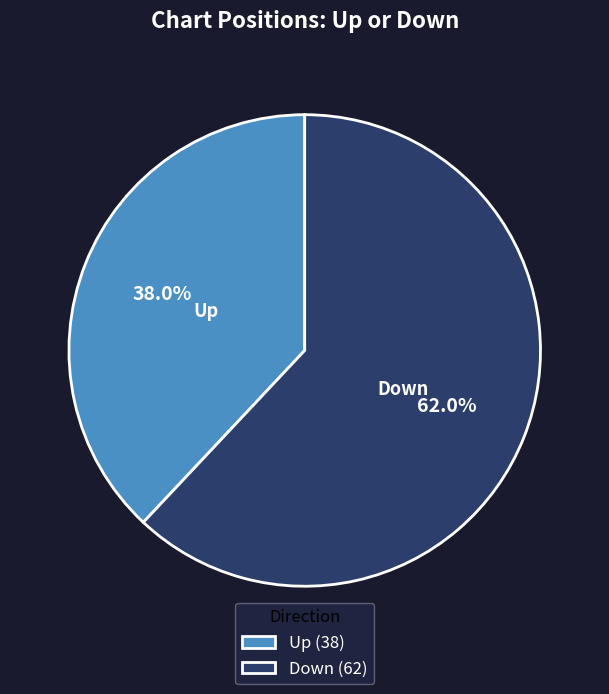

Between Up and Down, which is larger?

Down